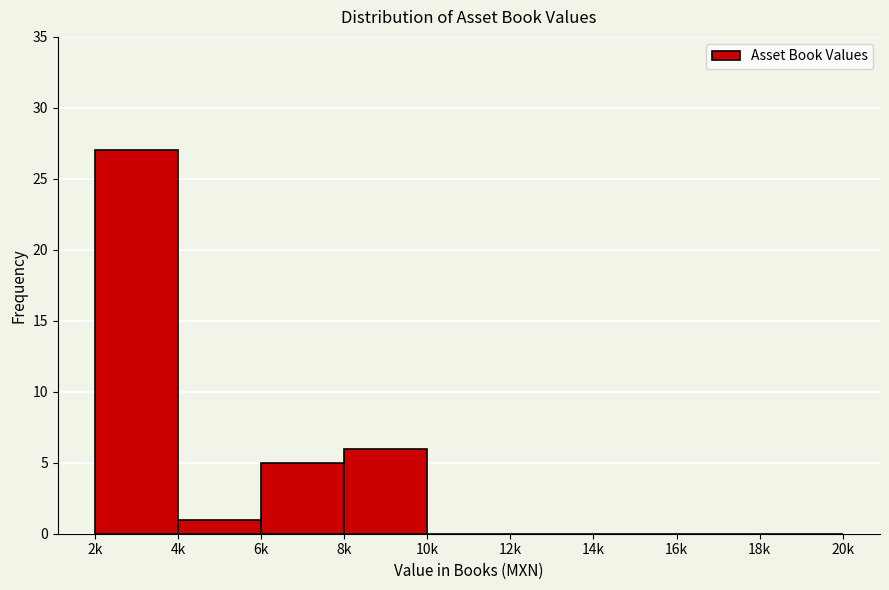

Reading left to right, transcribe all the data shown in this chart.

2k=27	4k=1	6k=5	8k=6	10k=0	12k=0	14k=0	16k=0	18k=0